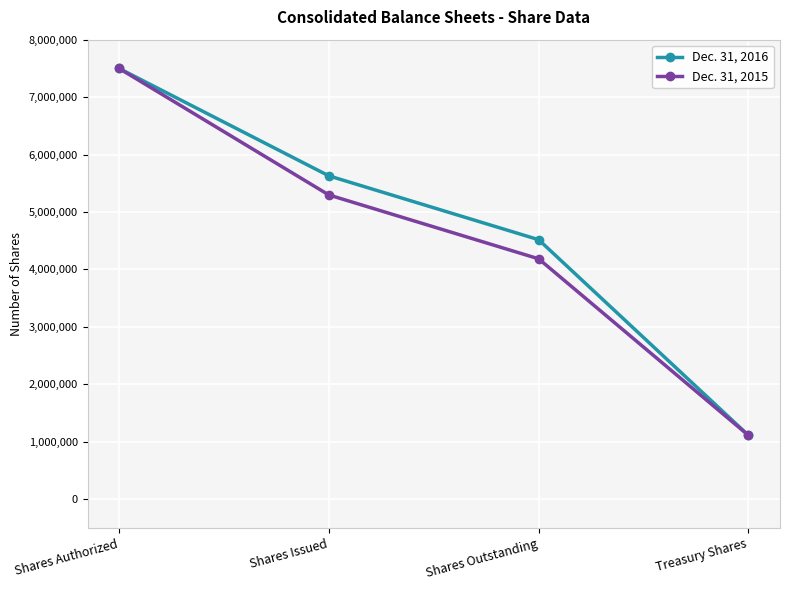

At how many categories does at least one series exceed 3010551?

3